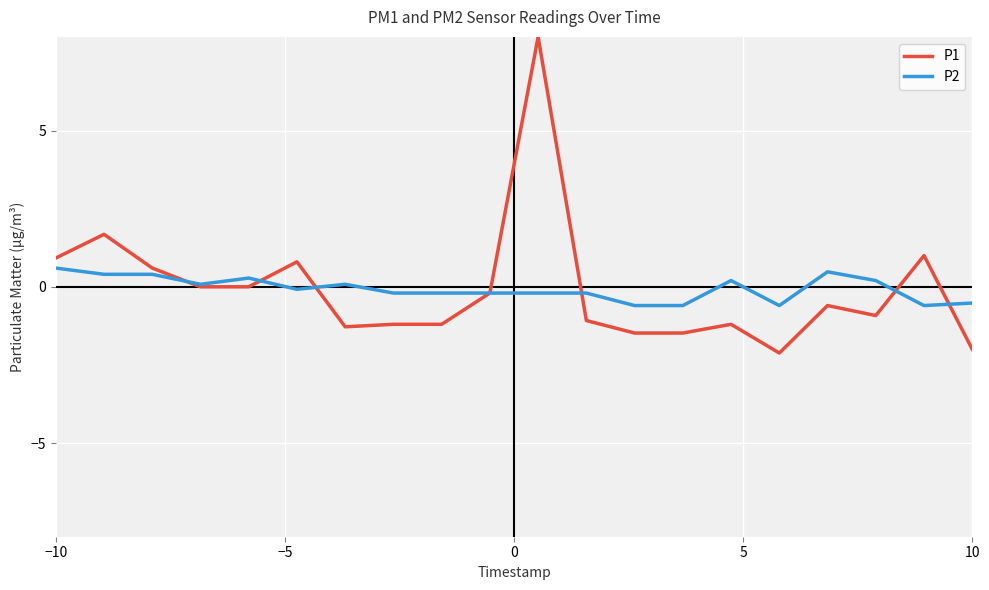

List the series in order of their peak value, highest first.

P1, P2